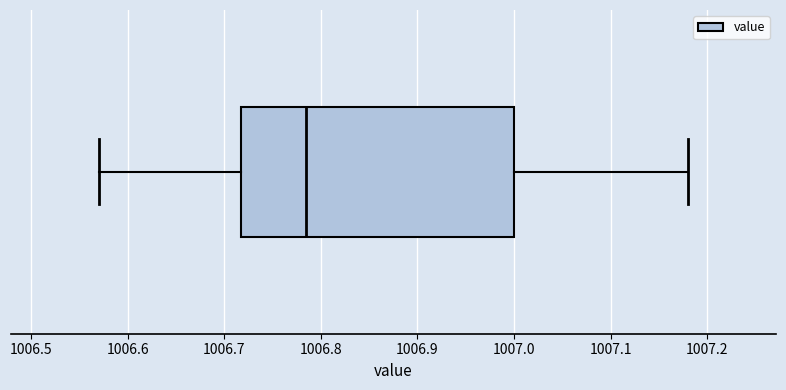

Transcribe this box plot: give where the median line is, the range the box spans, and where the two whiskers end, as read against the x-axis. The values are not printed on the chart, so give them approximately, as read against the axis.

median 1006.79, box 1006.72 to 1007.00, whiskers 1006.57 to 1007.18